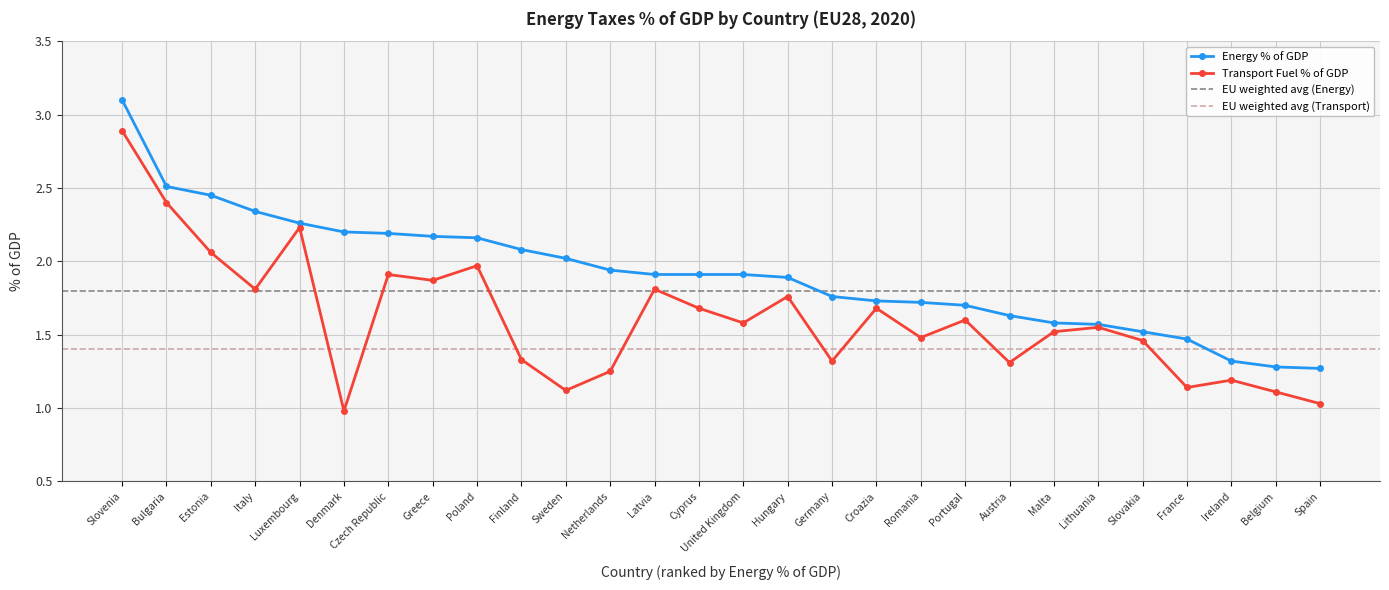

What is the label of the 5th point from the left?

Luxembourg